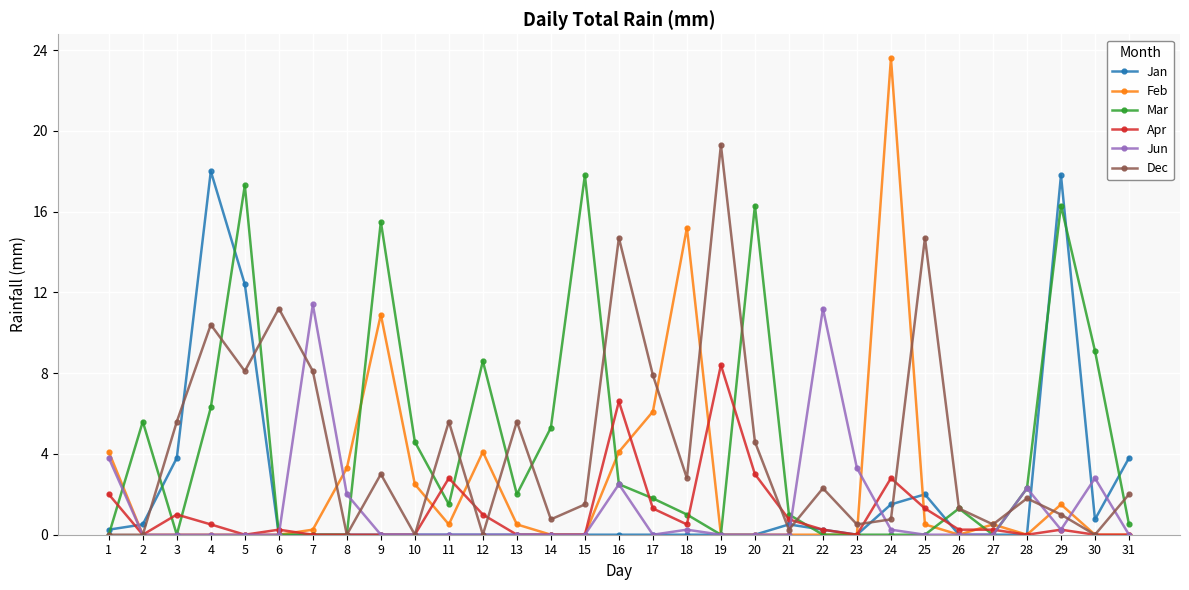

True or false: Feb has a value of 17.6 at 9.

False